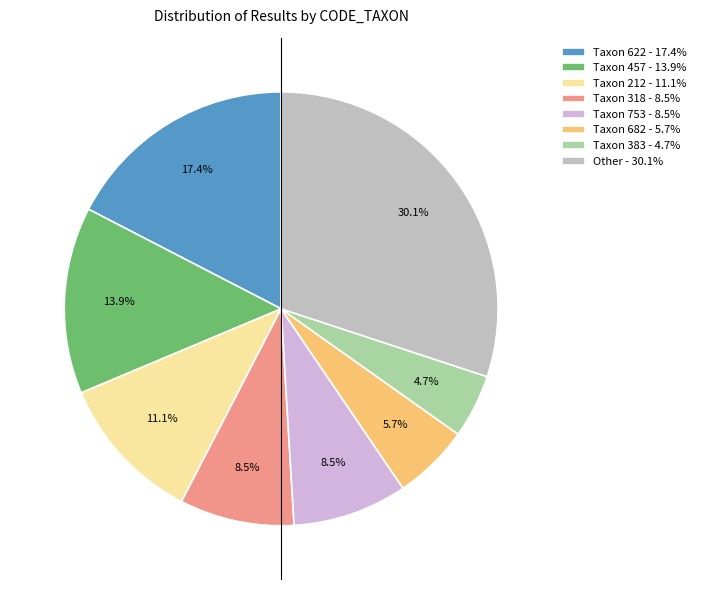

How many segments does this pie chart have?

8